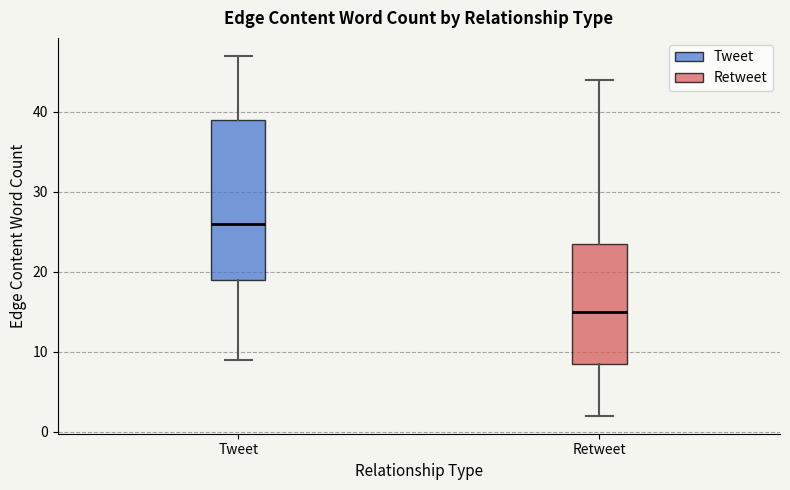

Which box is the tallest, from its lower edge to its upper edge?

Tweet